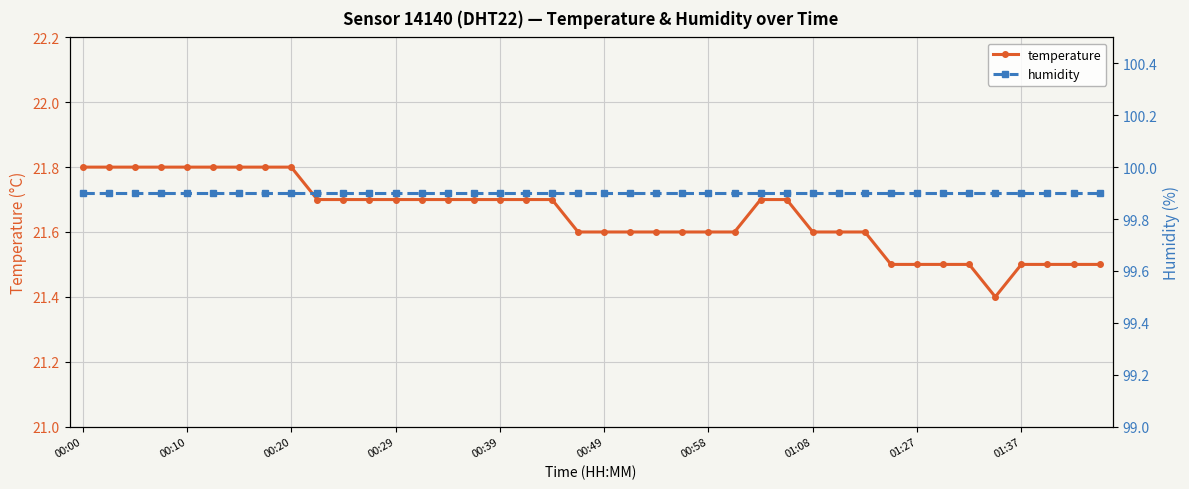

True or false: temperature has a value of 29.6 at 27.

False